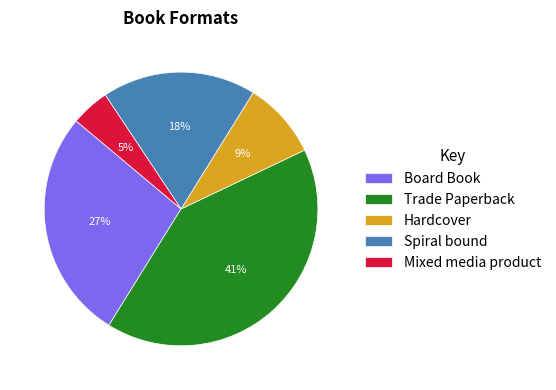

Is there any slice that represents more than half of the pie?

No